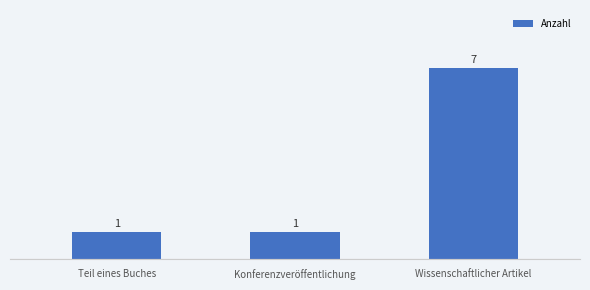

What is the smallest value displayed?

1